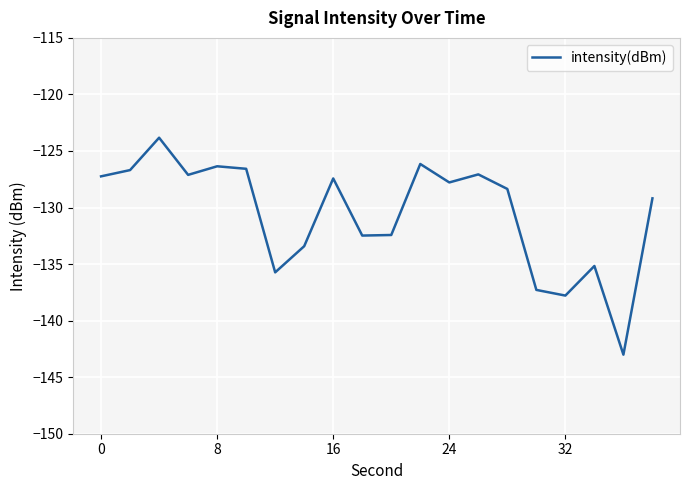

What is the difference between the second highest and minimum values?

16.9